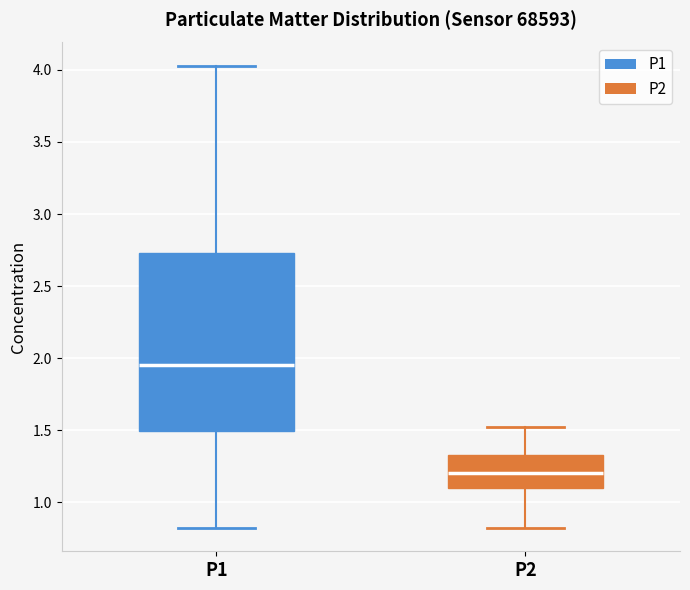

Reading left to right, transcribe this box plot: for each box, give where its median line is, the range the box spans, and where its two whiskers end, as read against the y-axis. The values are not printed on the chart, so give them approximately, as read against the axis.

P1: median 1.95, box 1.50 to 2.75, whiskers 0.80 to 4.05
P2: median 1.20, box 1.10 to 1.35, whiskers 0.80 to 1.50